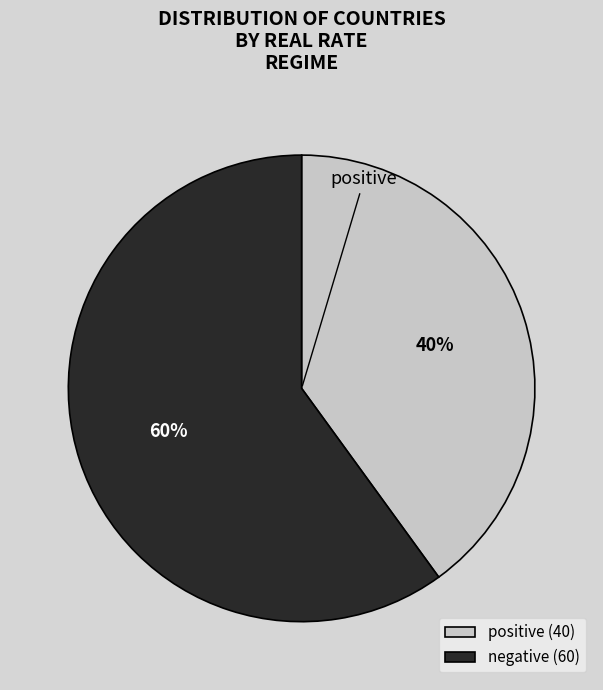

Which has a higher value, negative or positive?

negative